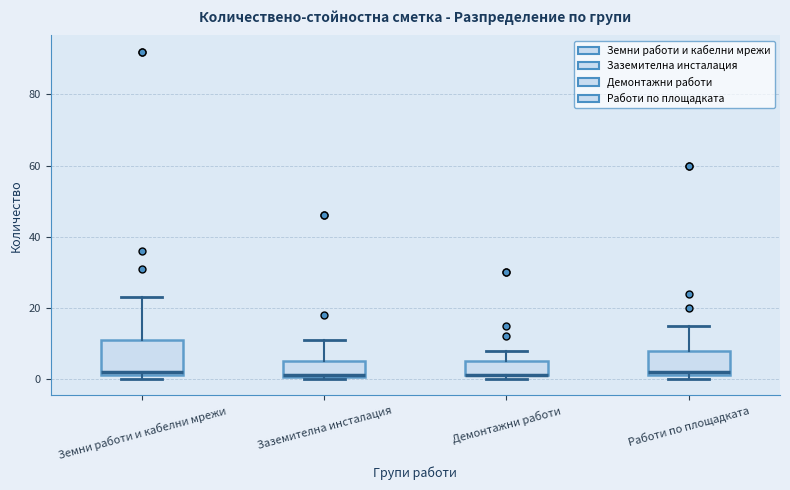

Comparing the boxes themselves (not the whiskers), which one is the tallest?

Земни работи и кабелни мрежи